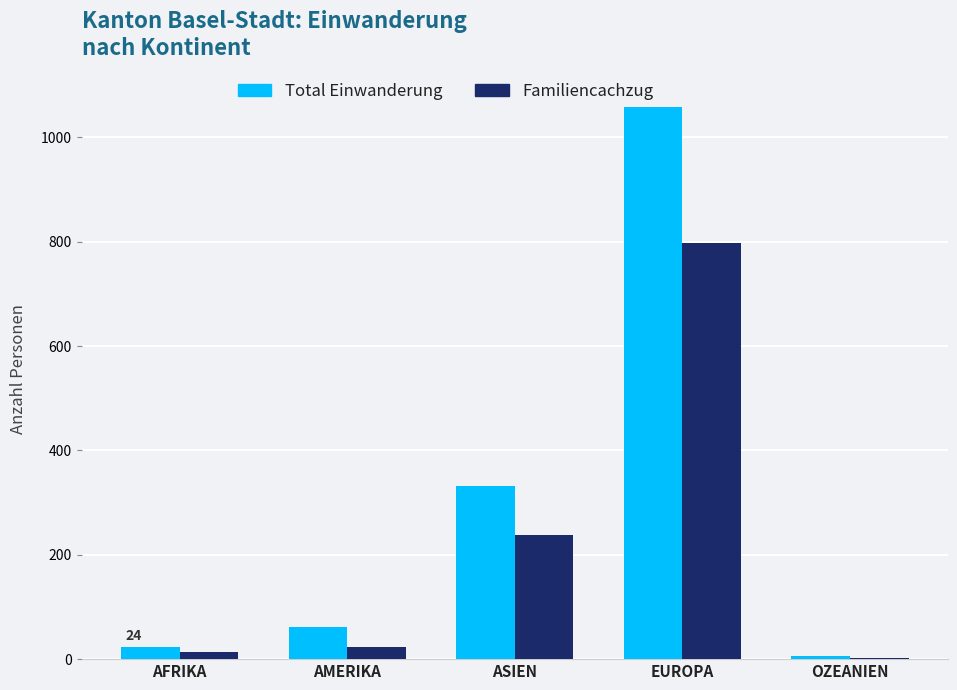

What is the maximum value shown in the chart?

1058